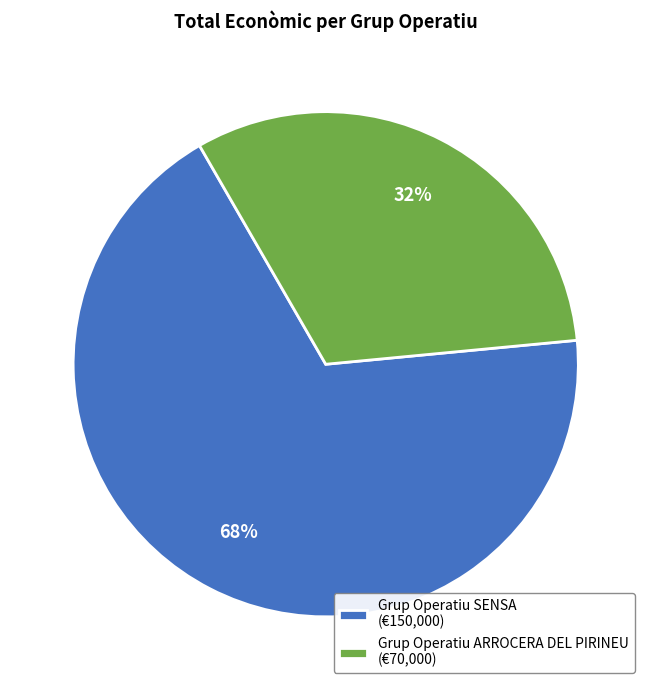

Rank the categories by value from highest to lowest.

Grup Operatiu SENSA, Grup Operatiu ARROCERA DEL PIRINEU